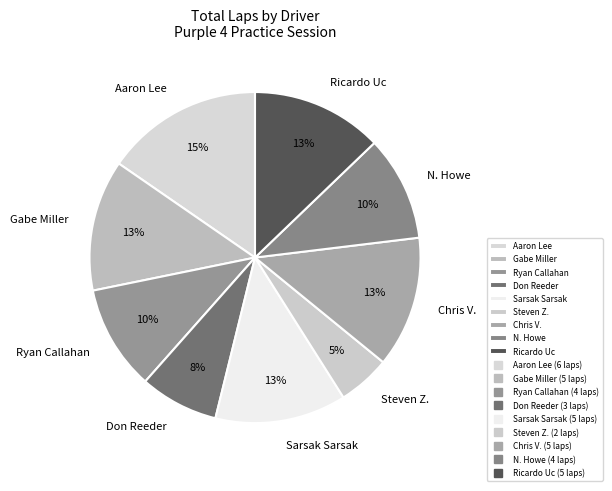

Which category has the biggest portion of the pie?

Aaron Lee